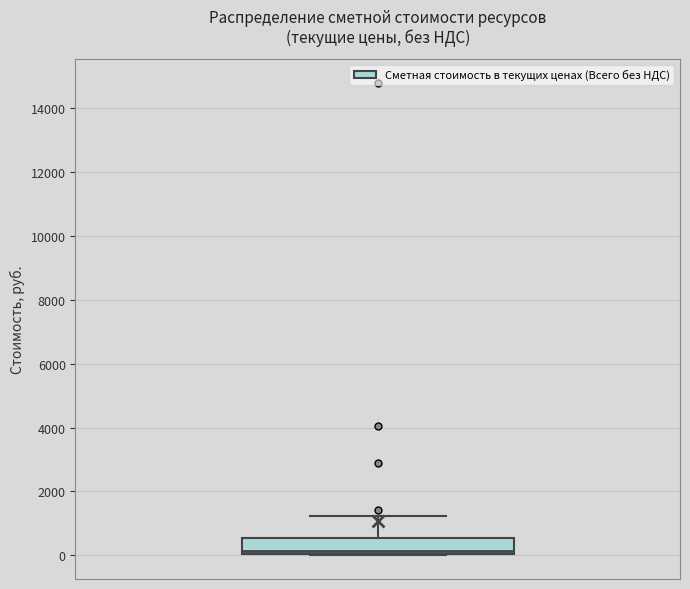

Where is the upper edge of the box on the y-axis? The values are not printed on the chart, so give them approximately, as read against the axis.

600